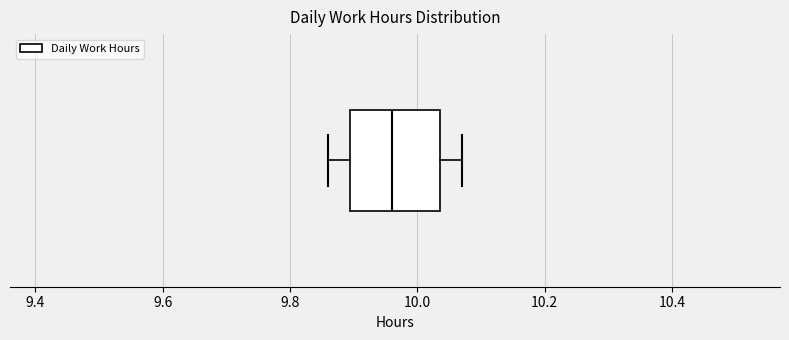

Transcribe this box plot: give where the median line is, the range the box spans, and where the two whiskers end, as read against the x-axis. The values are not printed on the chart, so give them approximately, as read against the axis.

median 9.96, box 9.90 to 10.04, whiskers 9.86 to 10.08